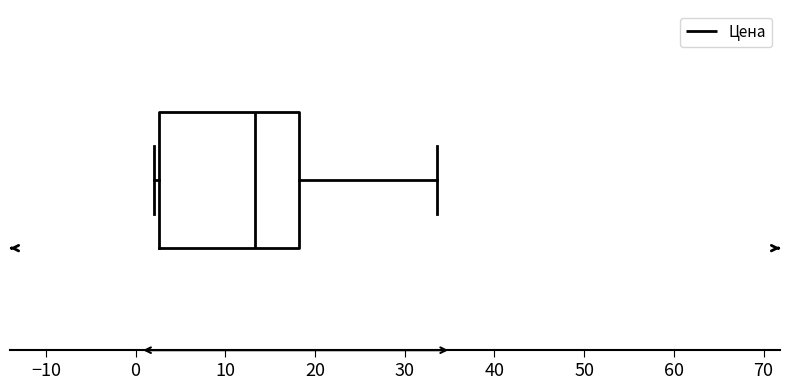

Where does the right whisker of the box end on the x-axis? The values are not printed on the chart, so give them approximately, as read against the axis.

34